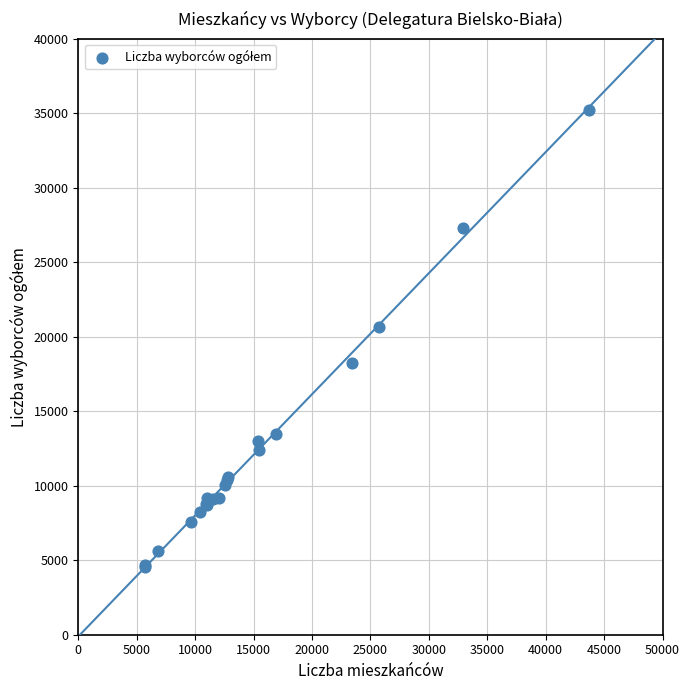

What Y value in the scatter plot is closest to 19879?

20654